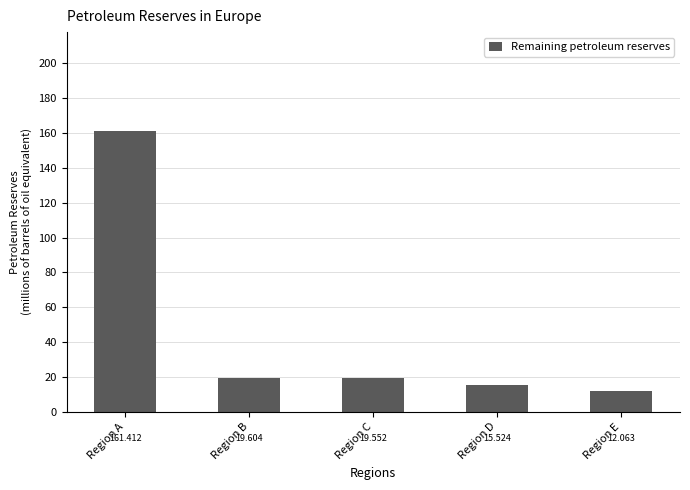

Does the chart contain any negative values?

No